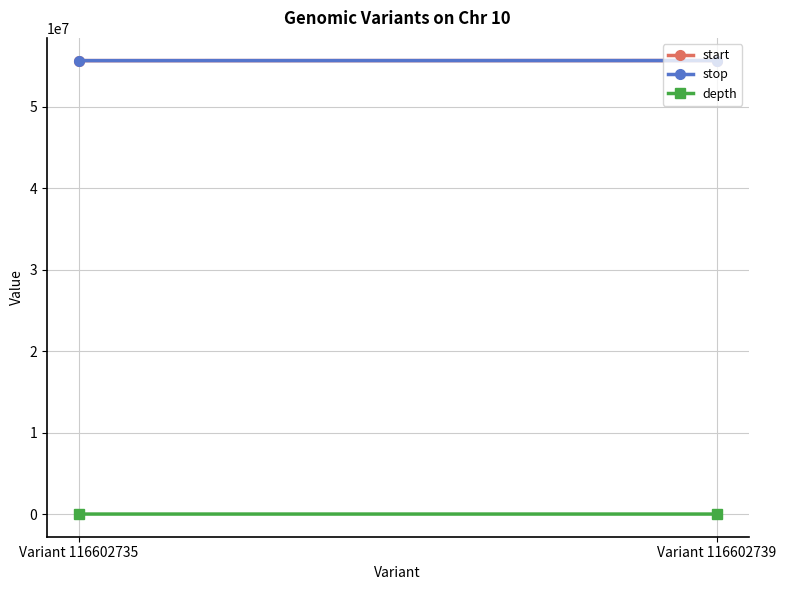

Which series has the largest range (max minus min)?

start